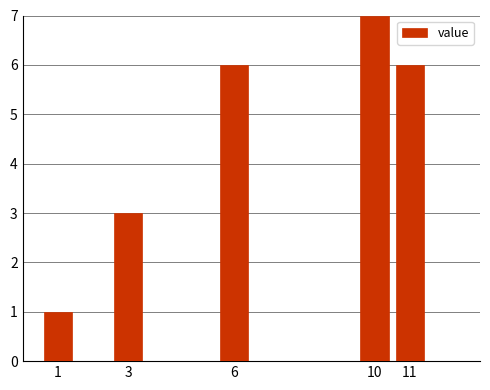

Reading left to right, transcribe all the data shown in this chart.

1=1	3=3	6=6	10=7	11=6